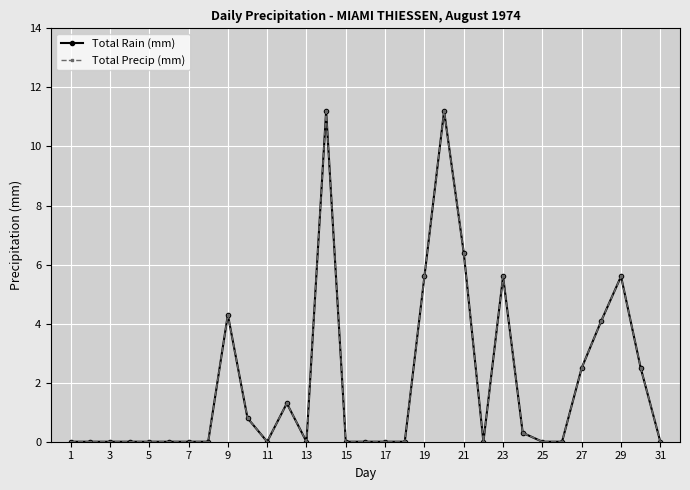

Does the chart have visible grid lines?

Yes